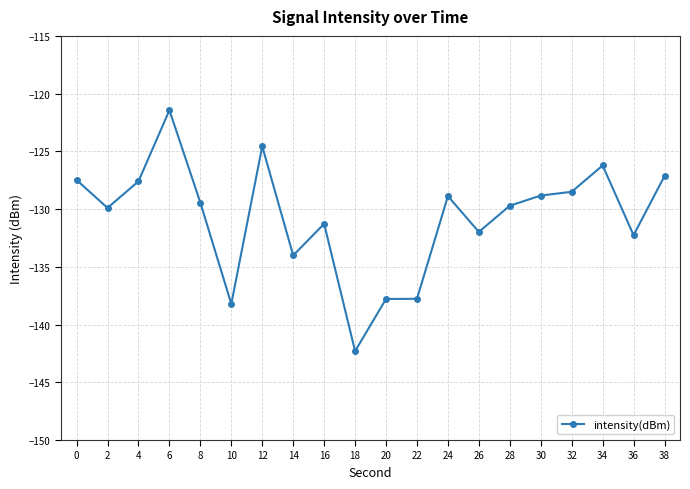

Which label corresponds to the smallest value in the chart?

18